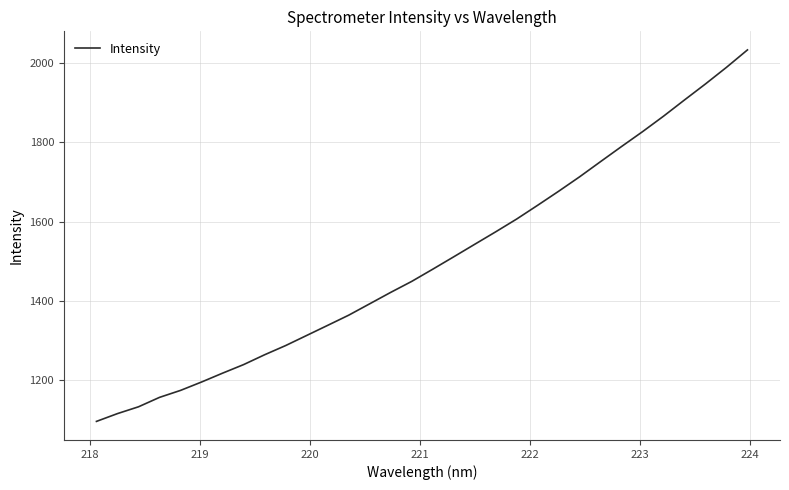

What is the difference between the maximum and minimum values?

939.2